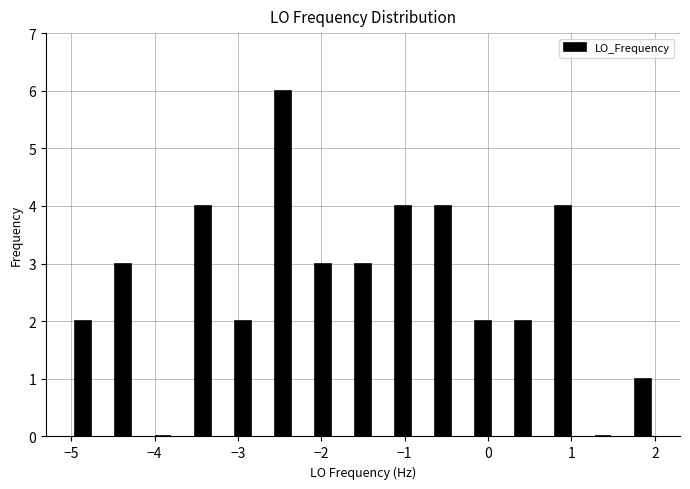

Which range on the x-axis has the tallest bar?

-2.7 to -2.2